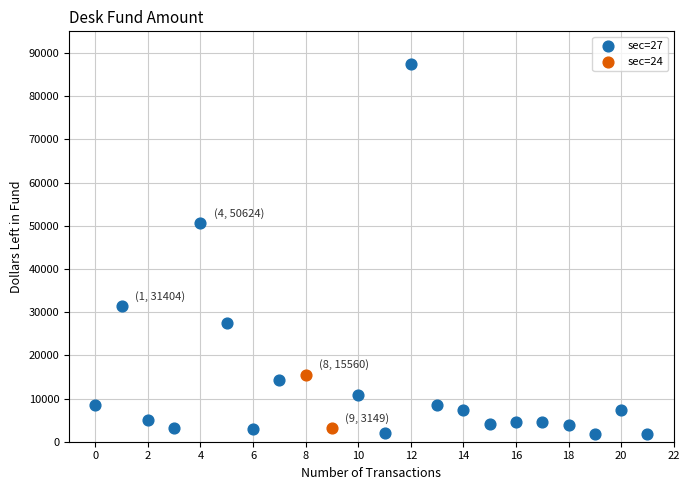

Which series contains the highest Y value?

sec=27